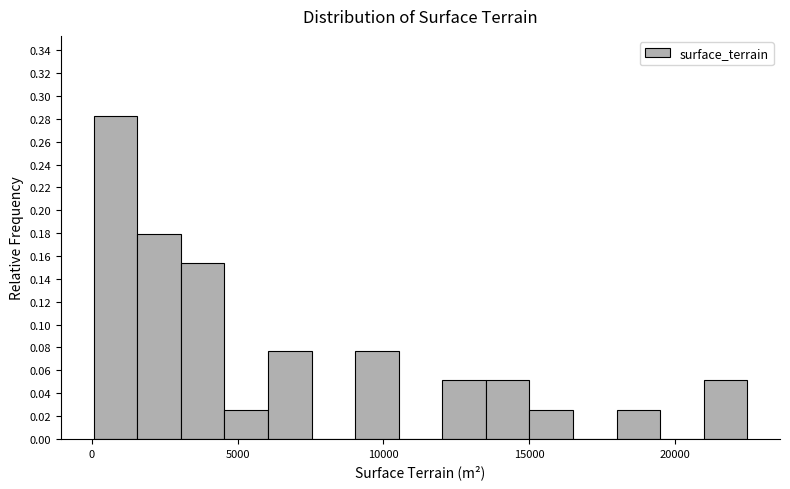

Read against the x-axis, roughly where is the centre of the tallest bar?

1000